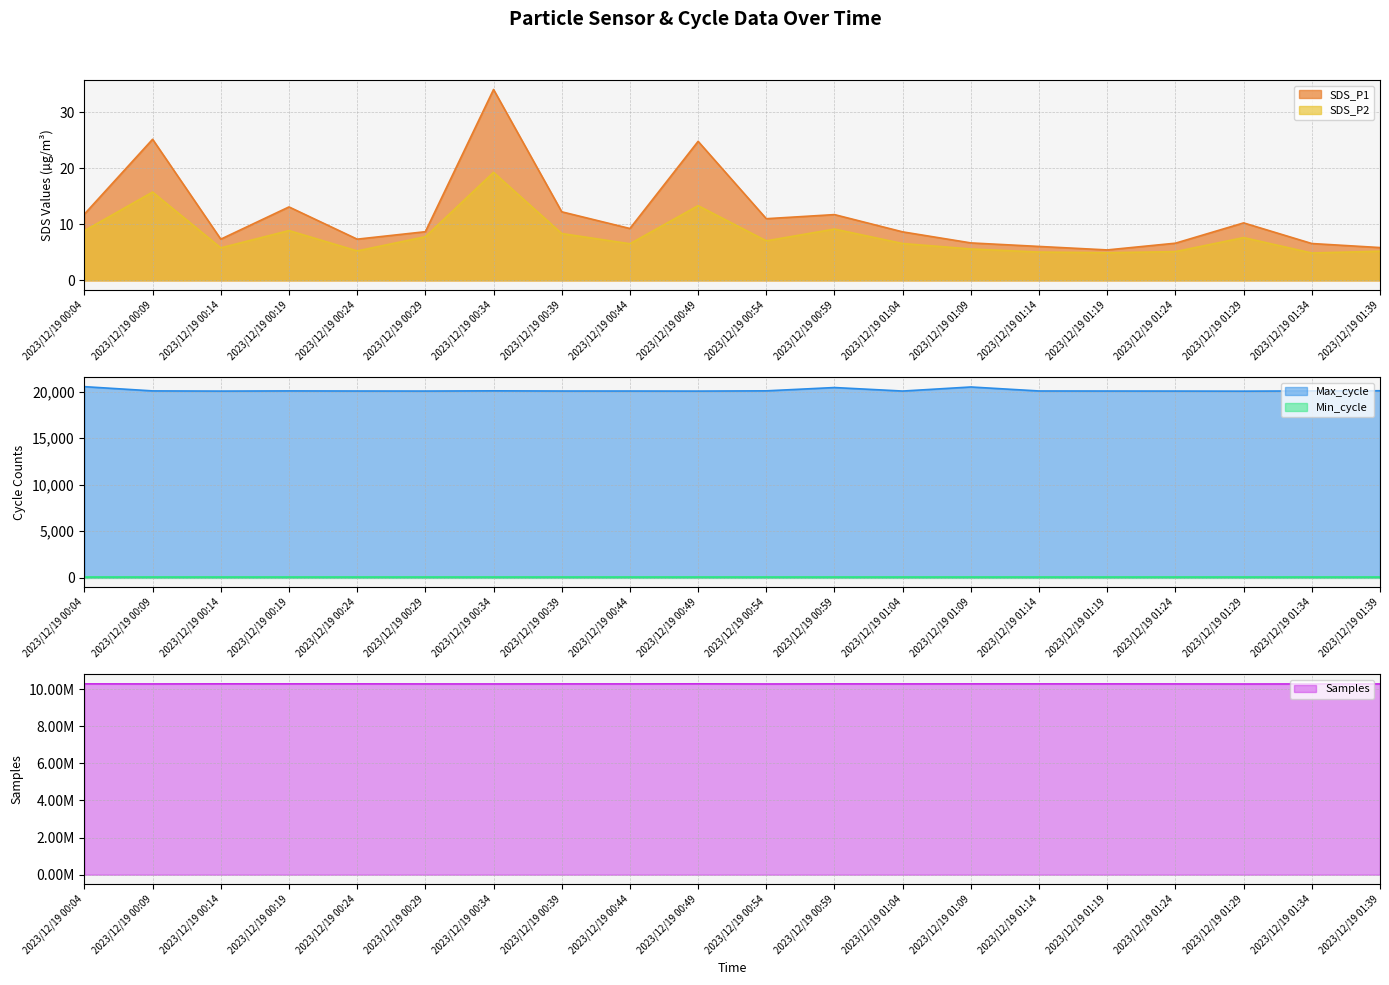

True or false: SDS_P2 has a value of 3.9 at 2023/12/19 00:44.

False